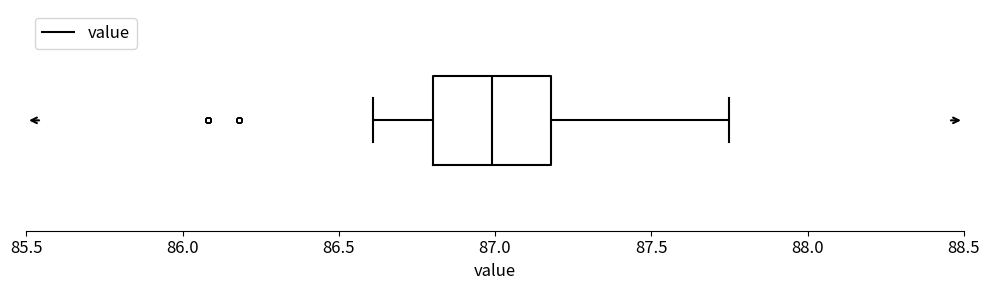

Read this box plot against the x-axis: the position of the median line, the range covered by the box, and the ends of both whiskers. The values are not printed on the chart, so give them approximately, as read against the axis.

median 87.00, box 86.80 to 87.20, whiskers 86.60 to 87.75